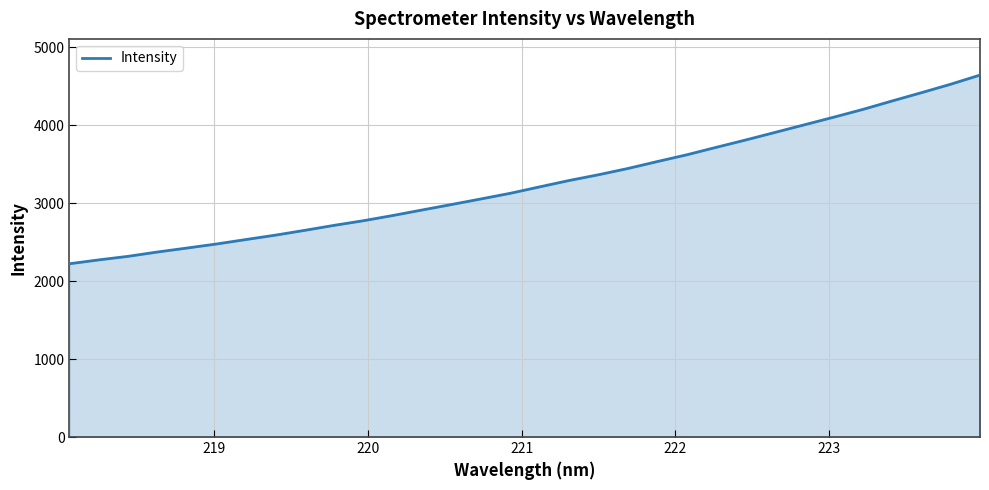

What is the difference between the maximum and minimum values?

2420.5